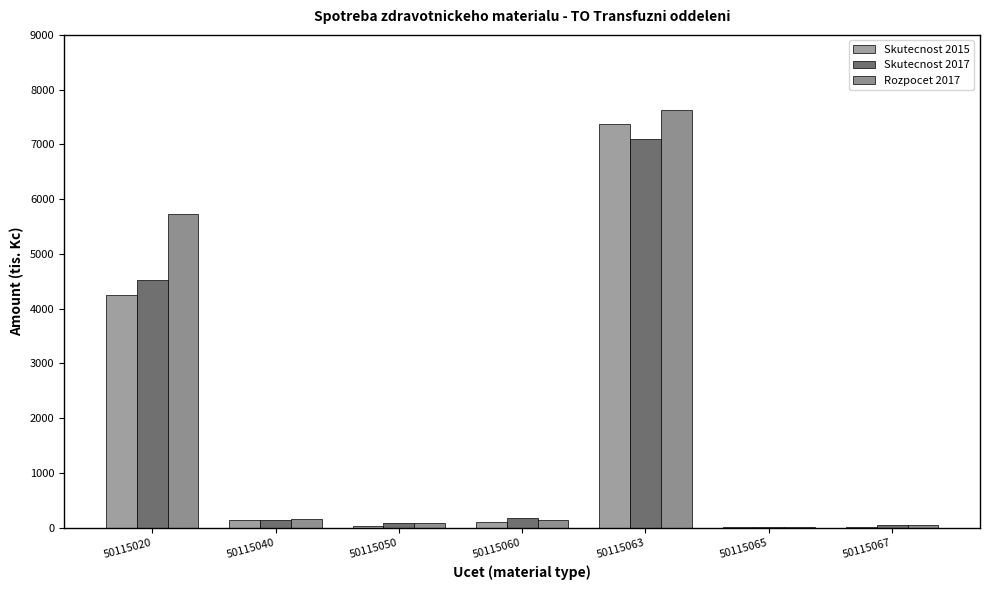

What is the spread (max minus min) of values at 50115020?

1485.2